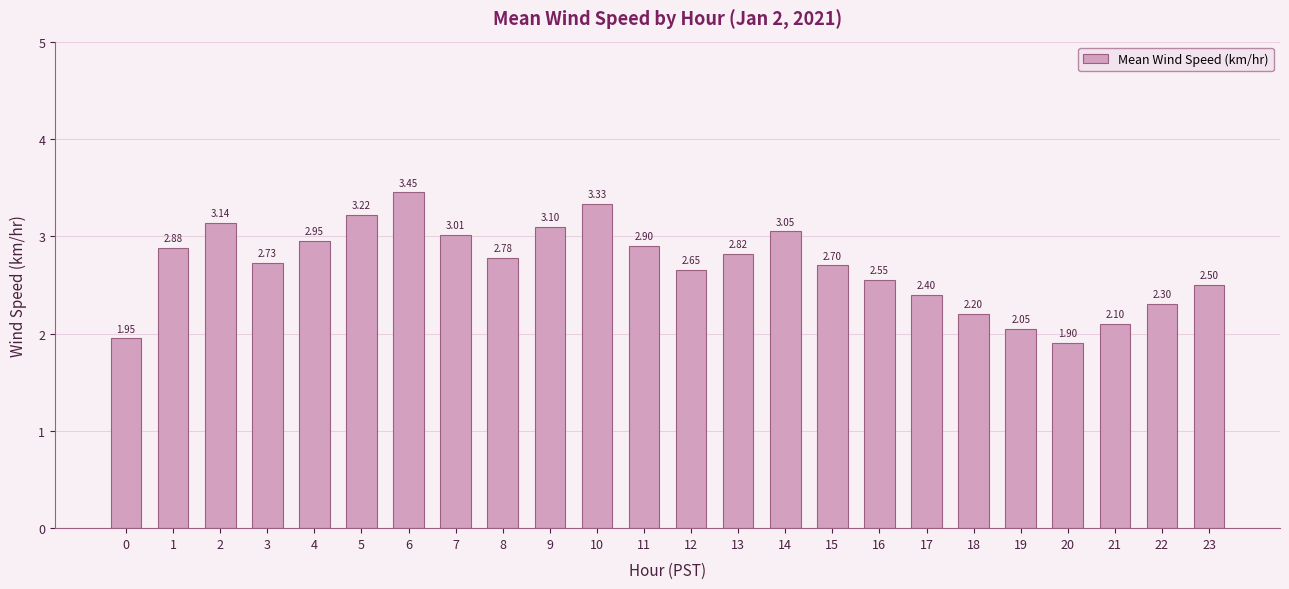

Approximately how many times larger is the value at 12 compared to 14?

0.9